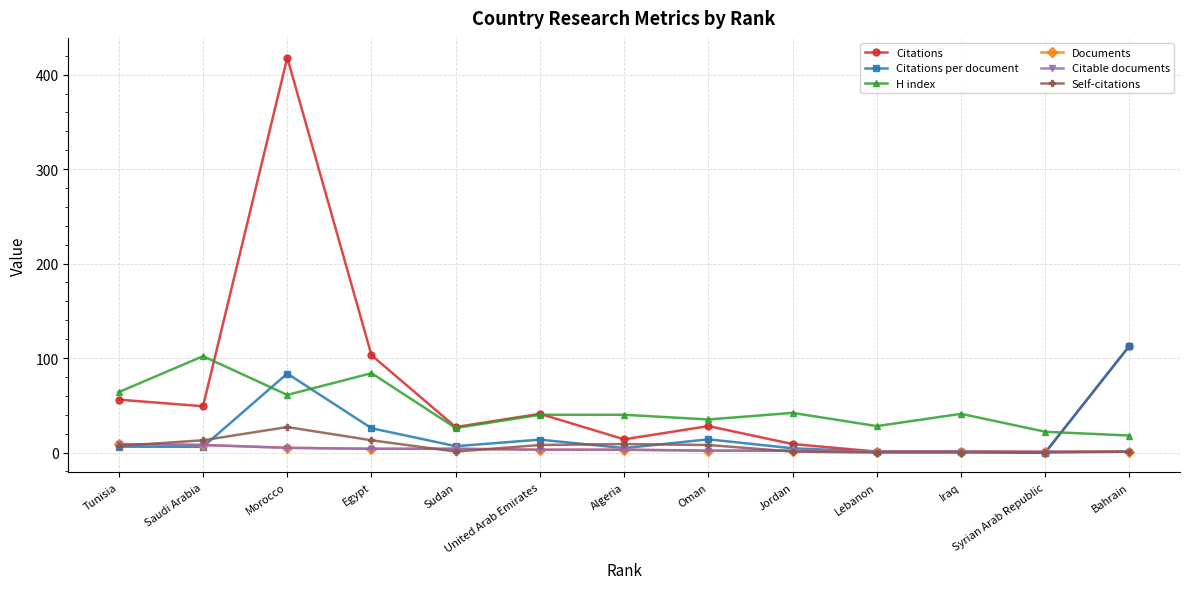

Does the chart have visible grid lines?

Yes